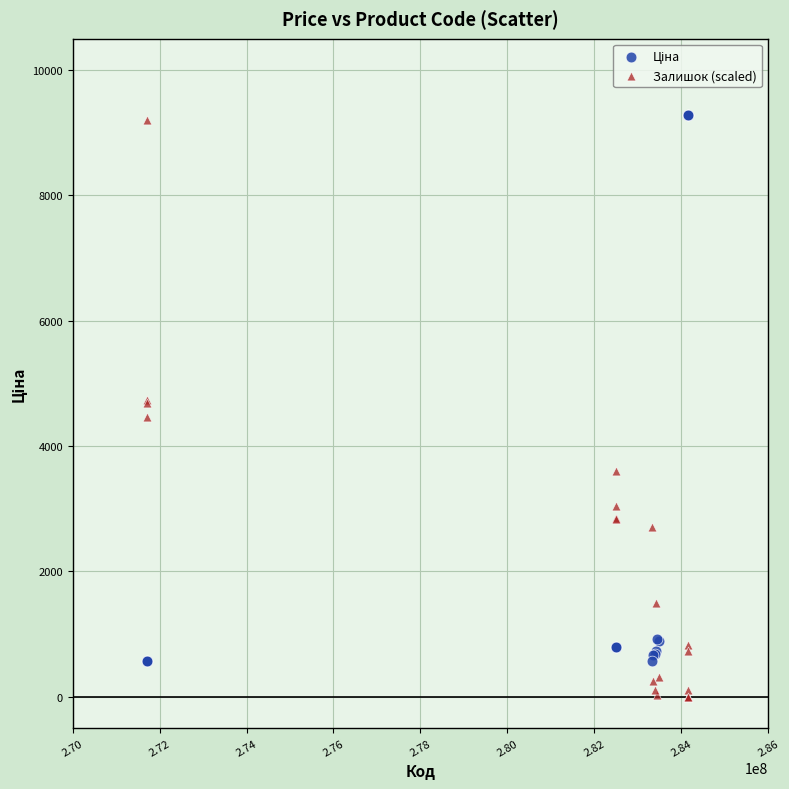

Which series reaches the minimum Y coordinate?

Залишок (scaled)